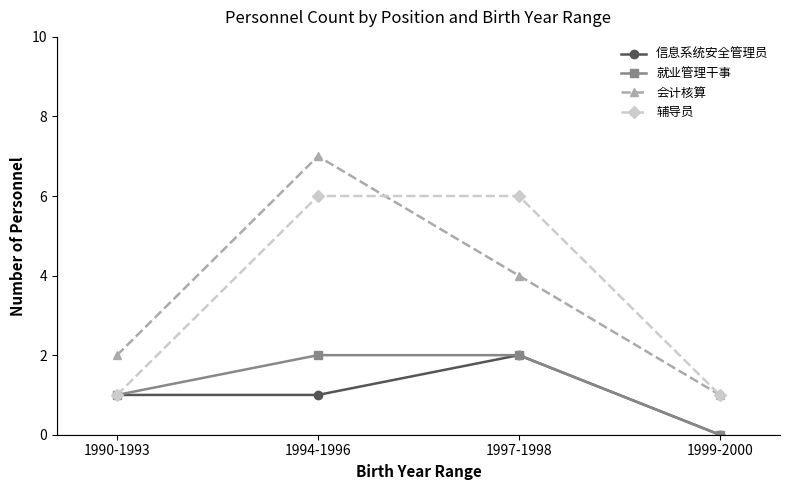

At which category is the sum across all series the highest?

1994-1996